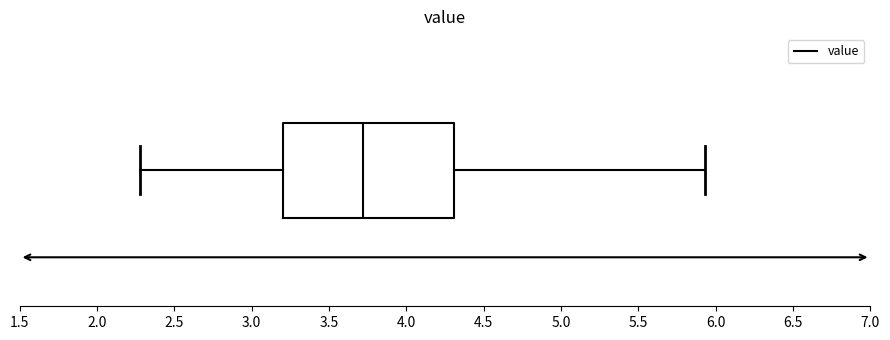

Read this box plot against the x-axis: the position of the median line, the range covered by the box, and the ends of both whiskers. The values are not printed on the chart, so give them approximately, as read against the axis.

median 3.70, box 3.20 to 4.30, whiskers 2.30 to 5.95